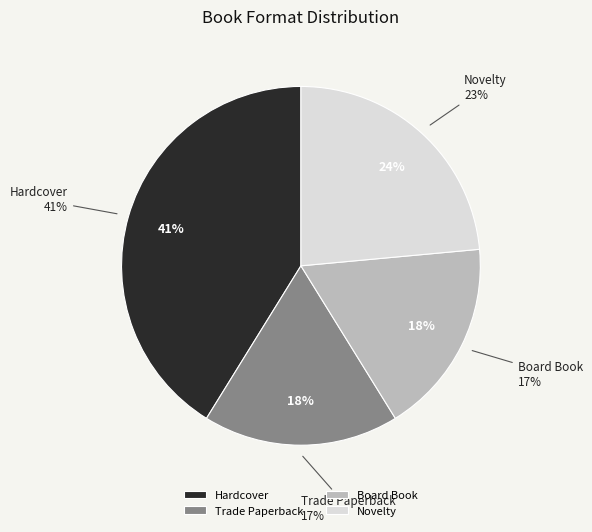

What is the smallest slice in the pie chart?

Trade Paperback